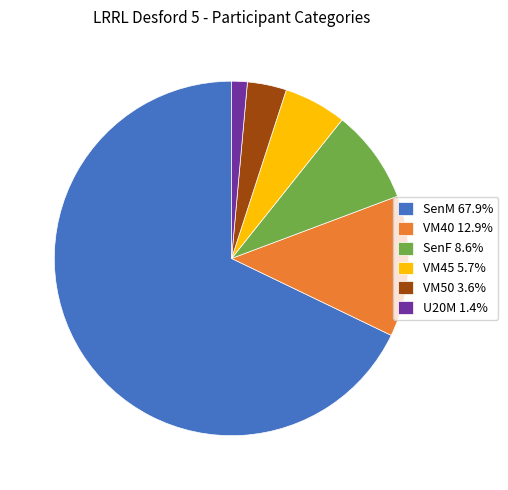

Is SenM 67.9% the majority of the pie?

Yes